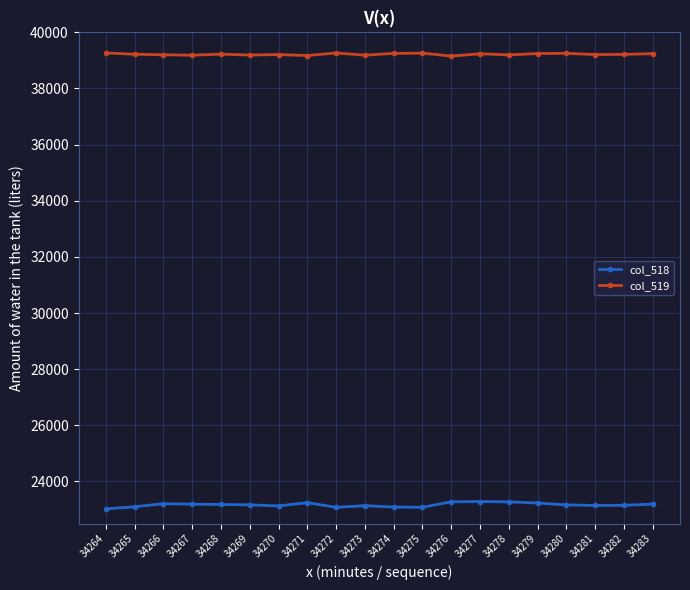

True or false: col_518 has a value of 36131 at 34269.

False